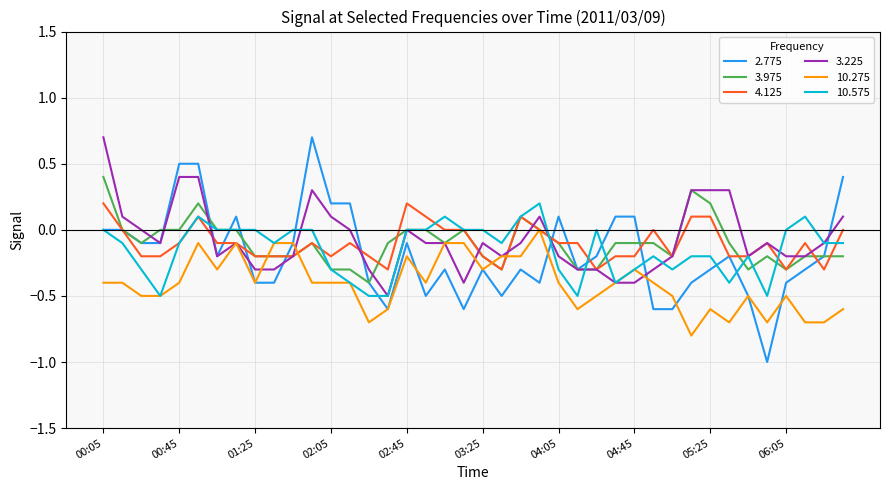

Which series has the largest range (max minus min)?

2.775